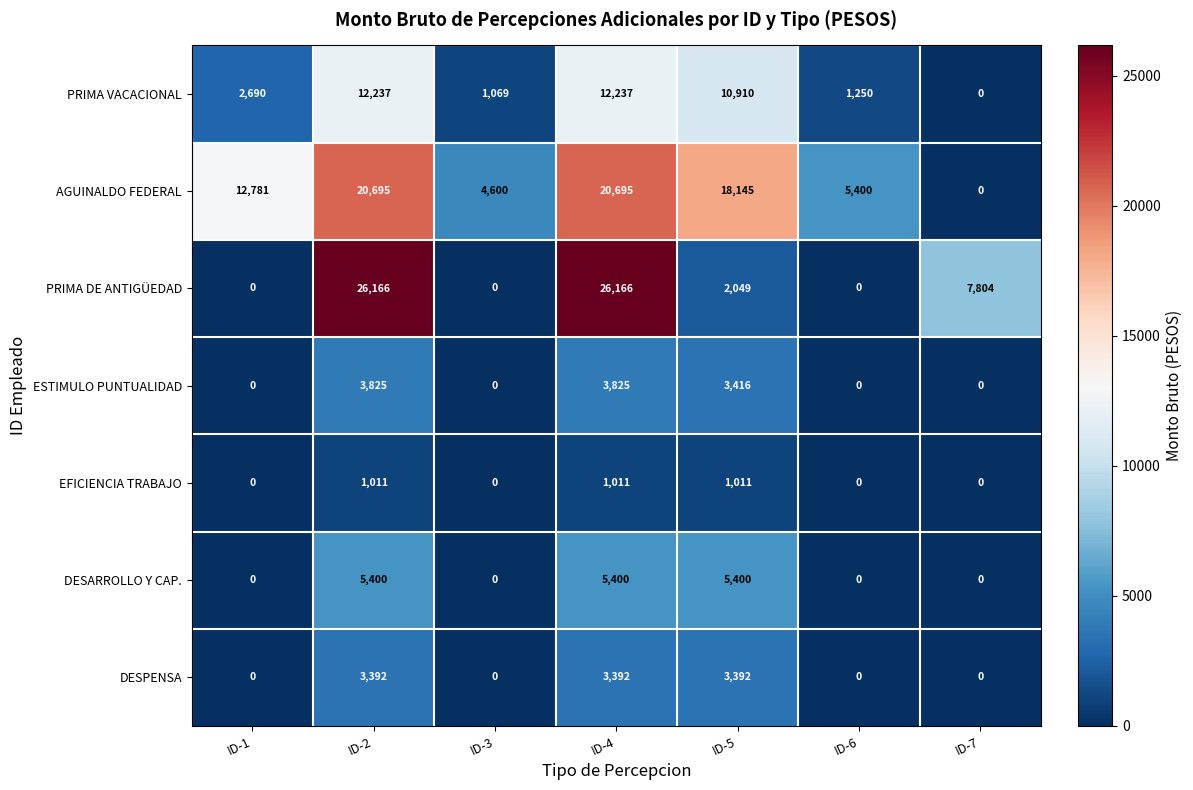

What is the difference between the highest and lowest values at ID-6?

5400